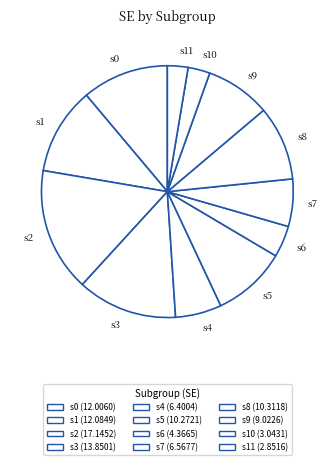

Which slice is the largest?

s2